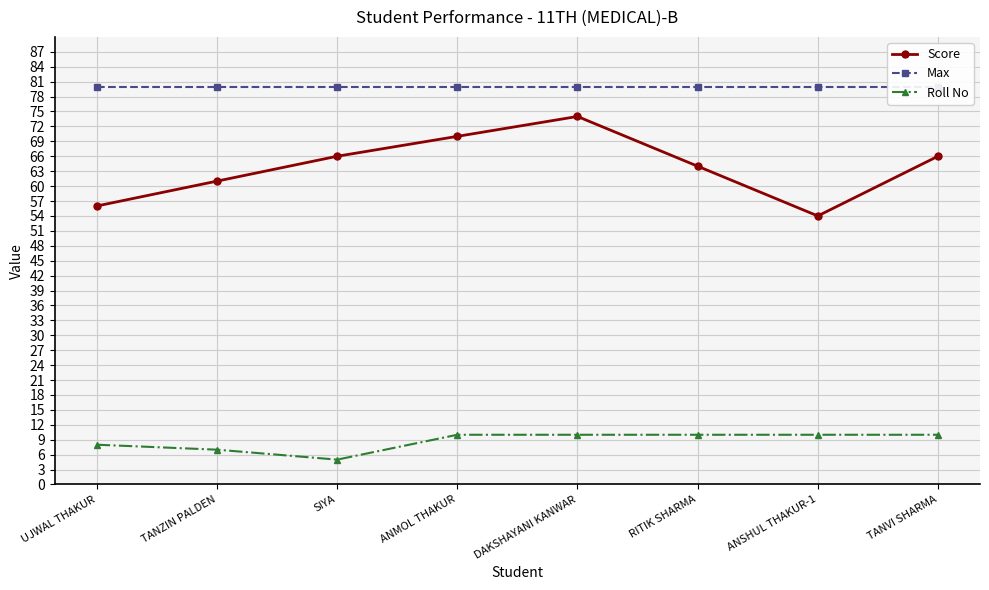

Where is the first local minimum for Score?

ANSHUL THAKUR-1